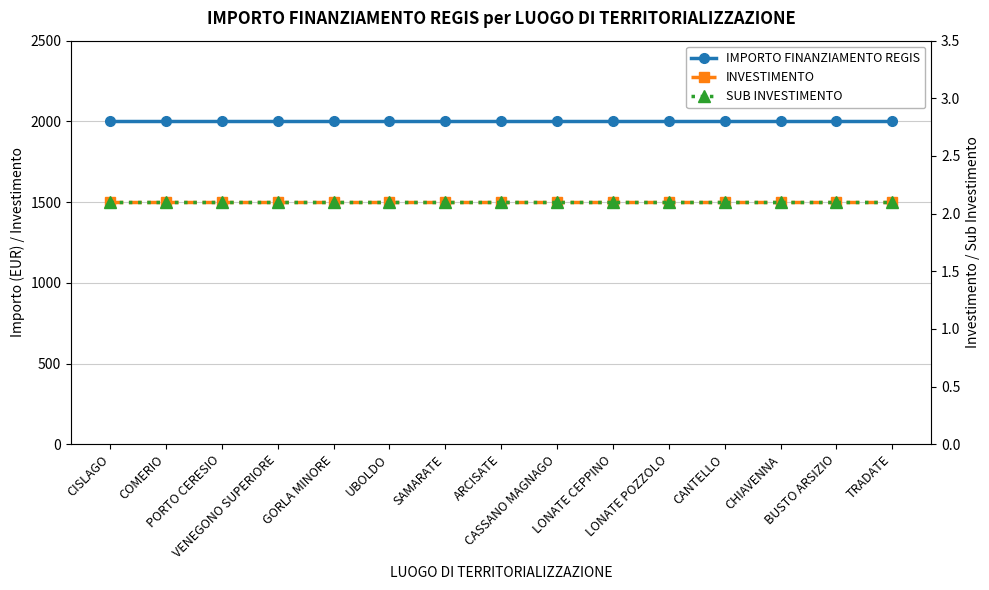

Which category has the highest value in the IMPORTO FINANZIAMENTO REGIS series?

CISLAGO